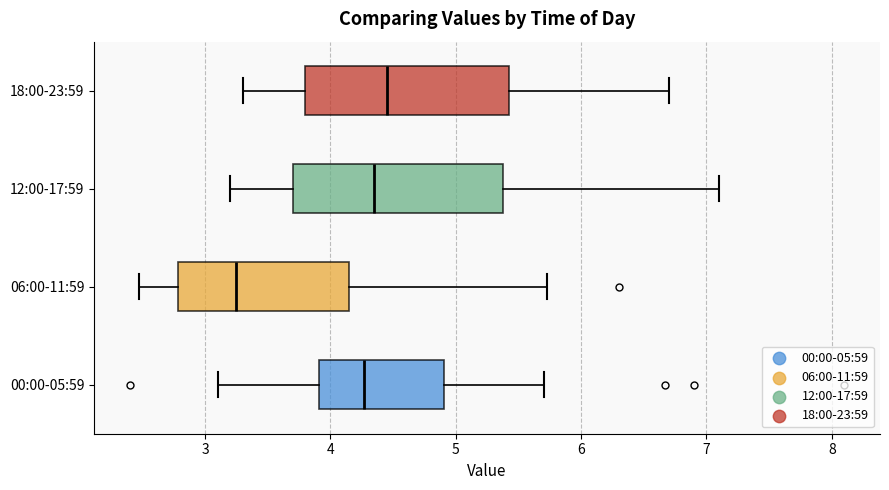

Where is the right edge of the box for 18:00-23:59 on the x-axis? The values are not printed on the chart, so give them approximately, as read against the axis.

5.4